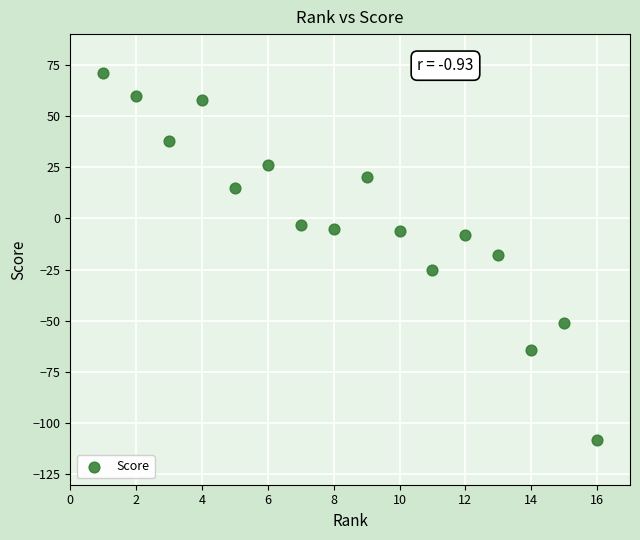

What is the range of X values (max minus min)?

15